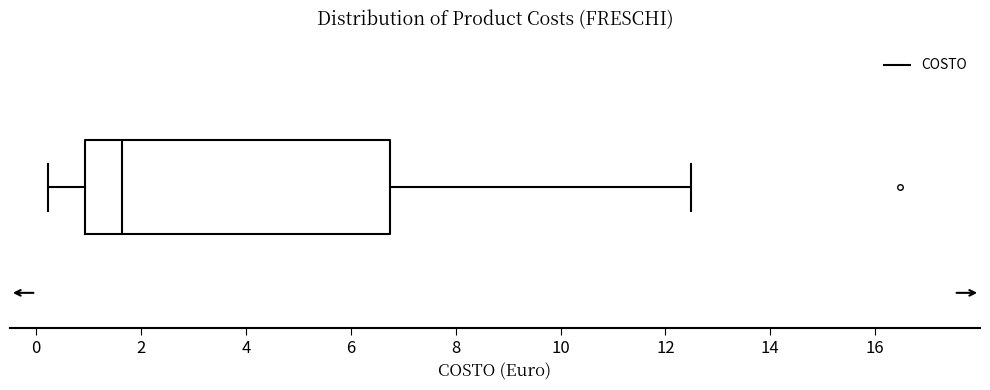

Transcribe this box plot: give where the median line is, the range the box spans, and where the two whiskers end, as read against the x-axis. The values are not printed on the chart, so give them approximately, as read against the axis.

median 1.6, box 1.0 to 6.8, whiskers 0.2 to 12.4